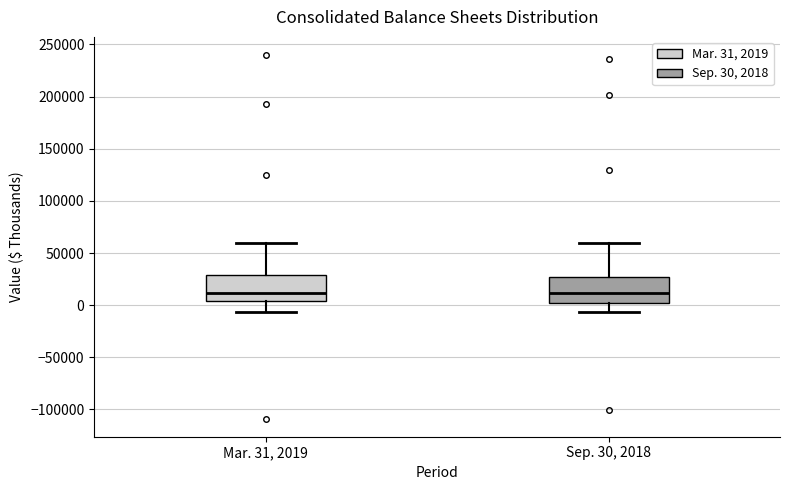

Reading left to right, transcribe this box plot: for each box, give where its median line is, the range the box spans, and where its two whiskers end, as read against the y-axis. The values are not printed on the chart, so give them approximately, as read against the axis.

Mar. 31, 2019: median 10000, box 5000 to 30000, whiskers -5000 to 60000
Sep. 30, 2018: median 10000, box 5000 to 25000, whiskers -5000 to 60000